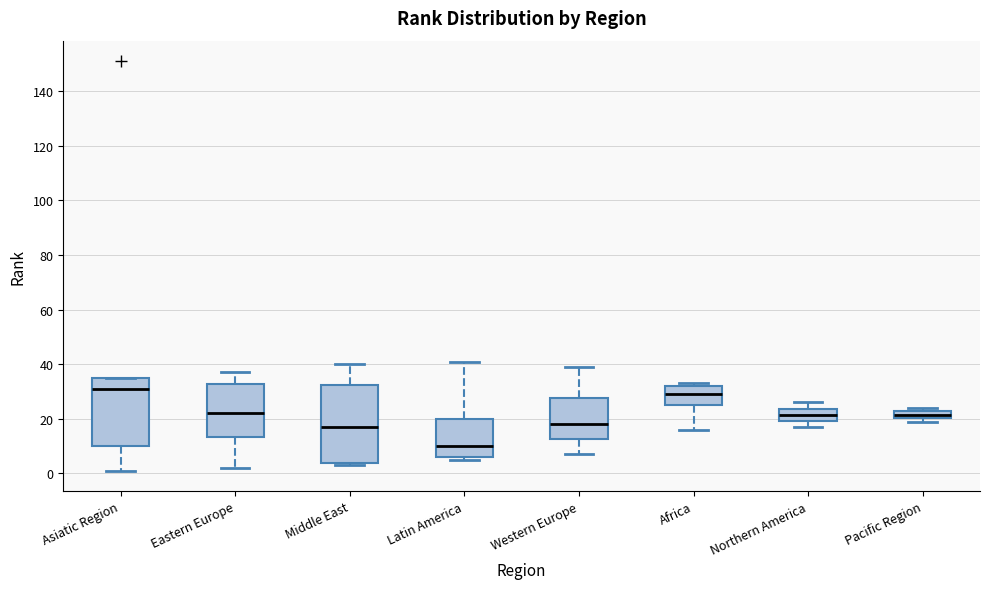

Comparing the boxes themselves (not the whiskers), which one is the tallest?

Middle East